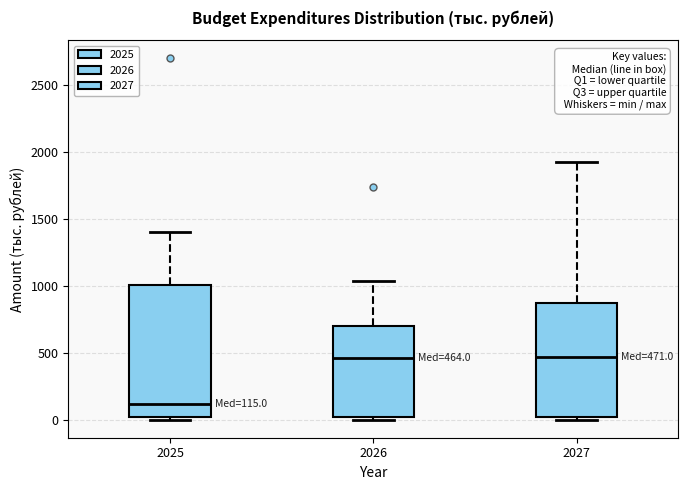

Which box is the tallest, from its lower edge to its upper edge?

2025